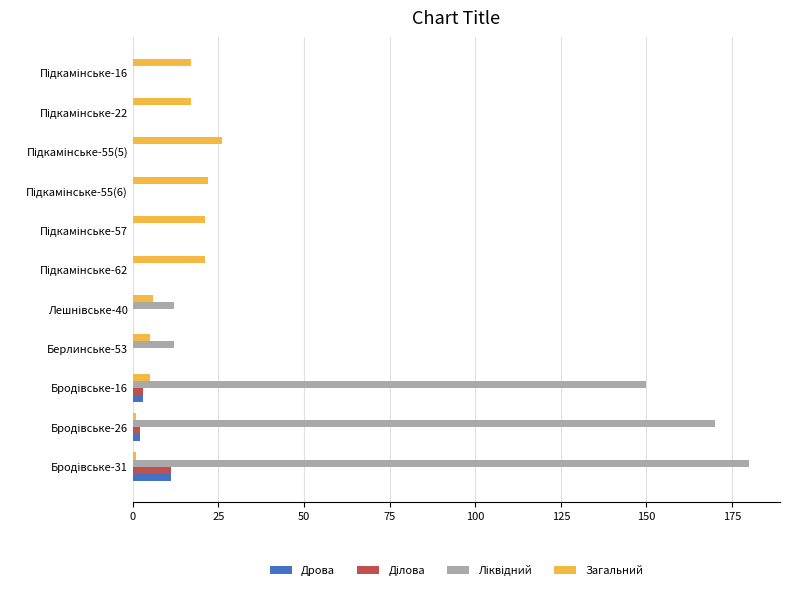

What is the maximum value shown in the chart?

180